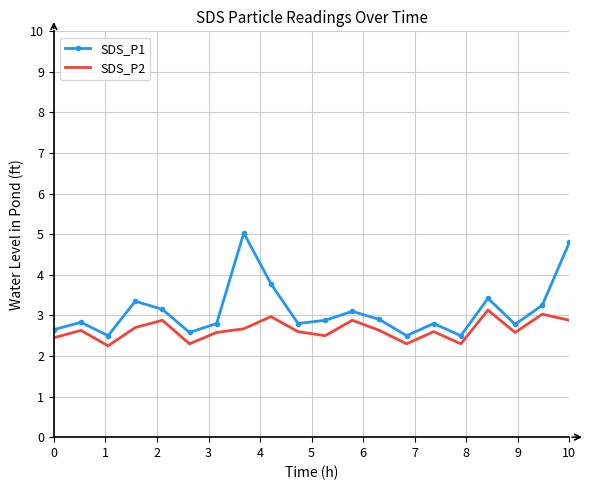

Which series has the largest total across all categories?

SDS_P1